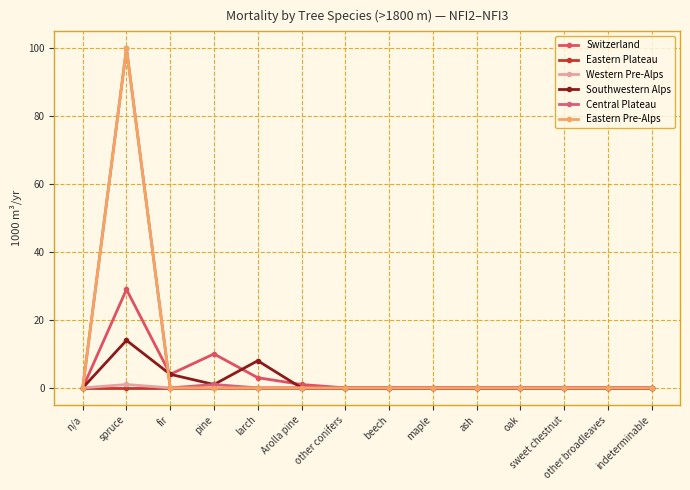

The Eastern Pre-Alps series shows 0 at indeterminable. True or false?

True